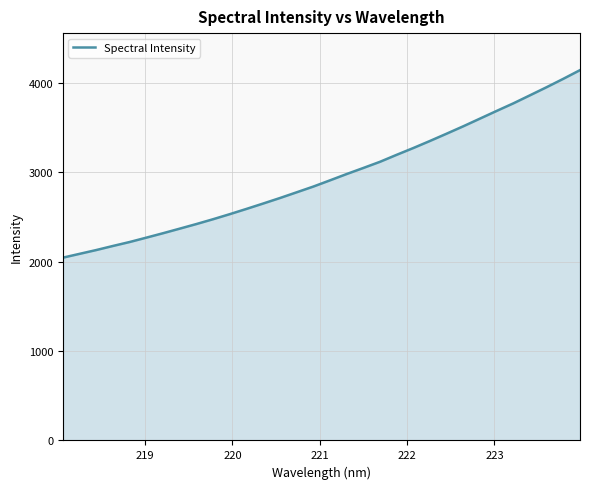

What is the maximum value shown in the chart?

4145.7